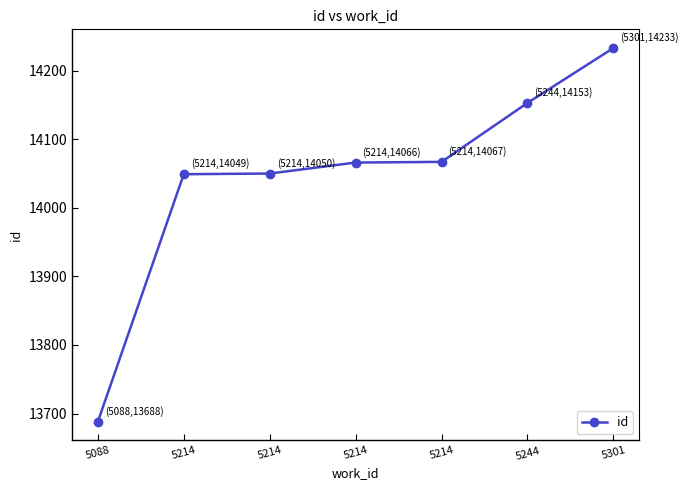

Reading left to right, transcribe all the data shown in this chart.

13688	14049	14050	14066	14067	14153	14233